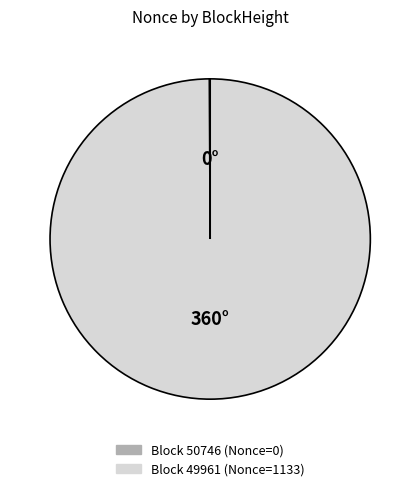

Is there any slice that represents more than half of the pie?

Yes